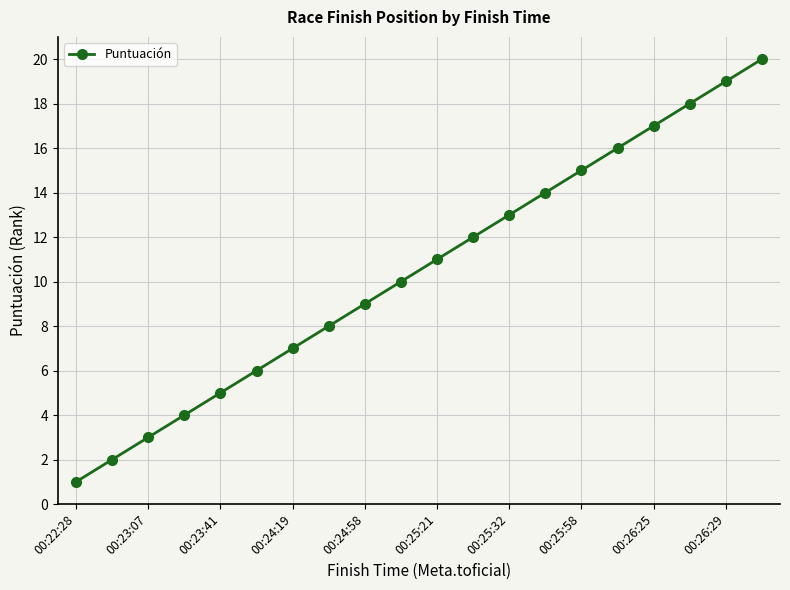

Does the chart have visible grid lines?

Yes